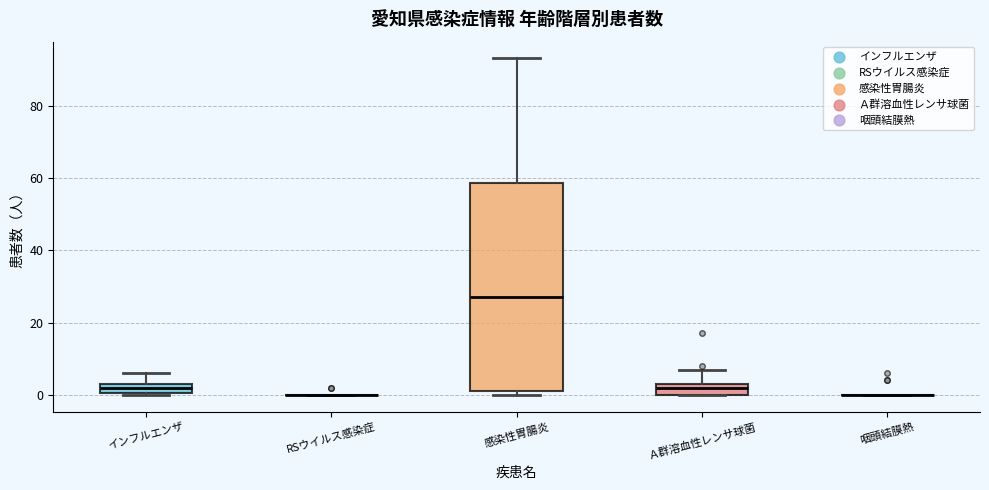

Where is the upper edge of the box for Ａ群溶血性レンサ球菌 on the y-axis? The values are not printed on the chart, so give them approximately, as read against the axis.

4